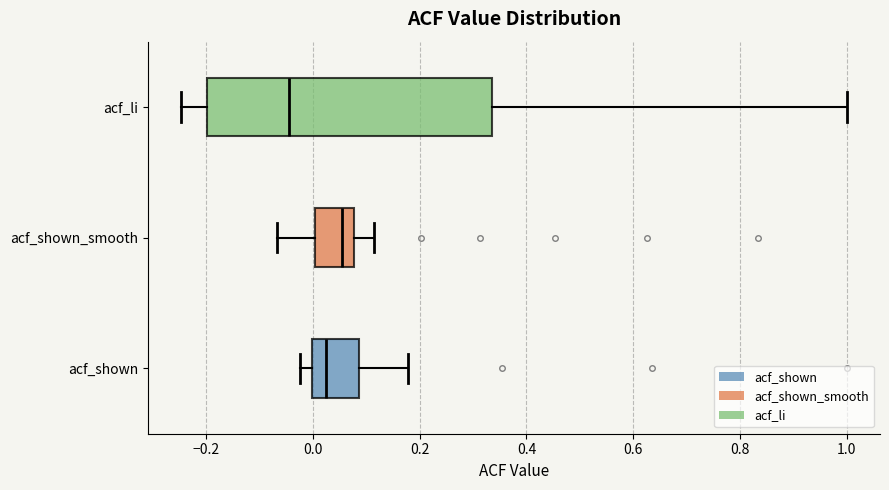

Where is the left edge of the box for acf_shown_smooth on the x-axis? The values are not printed on the chart, so give them approximately, as read against the axis.

0.00